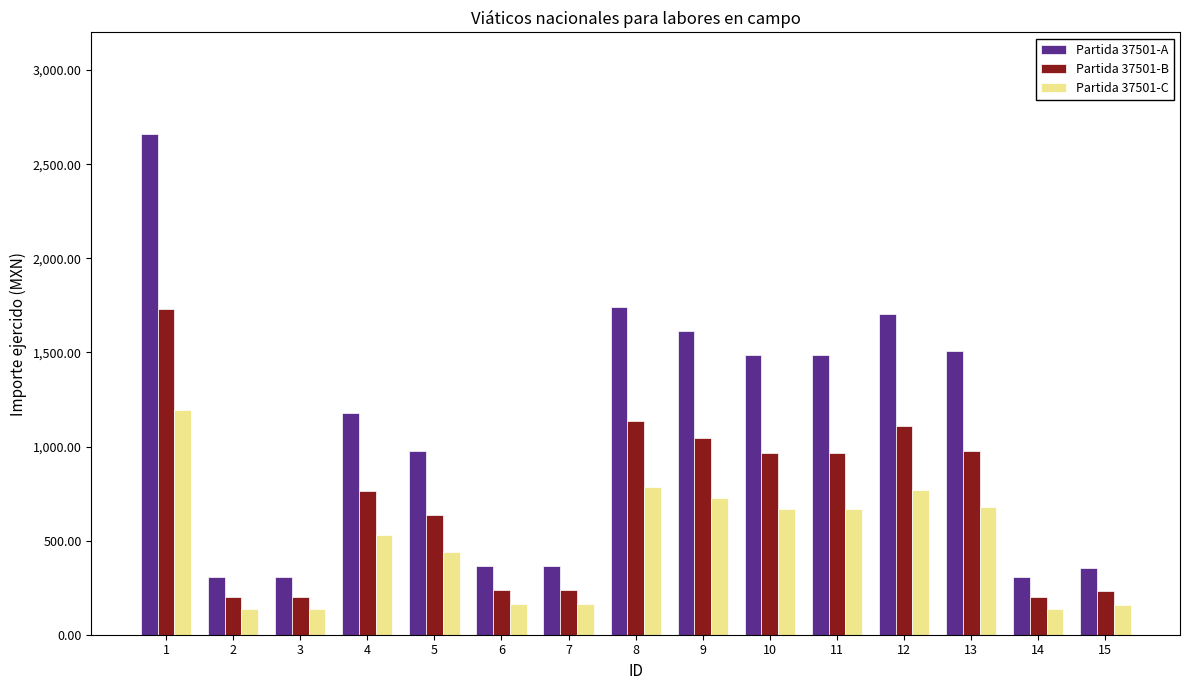

Which series has the widest spread of values?

Partida 37501-A